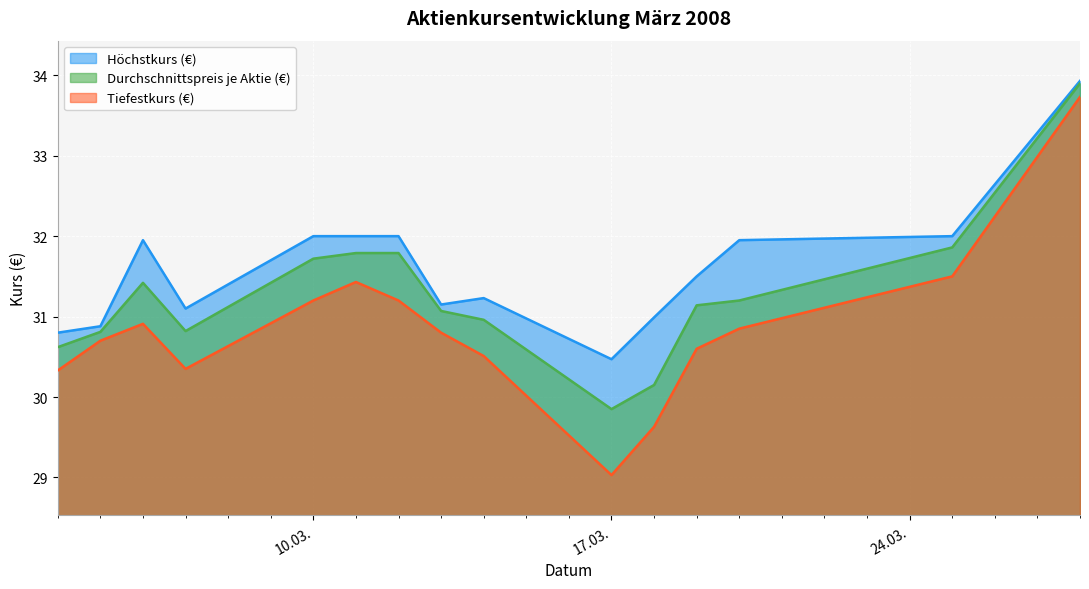

How many lines are shown in the chart?

3